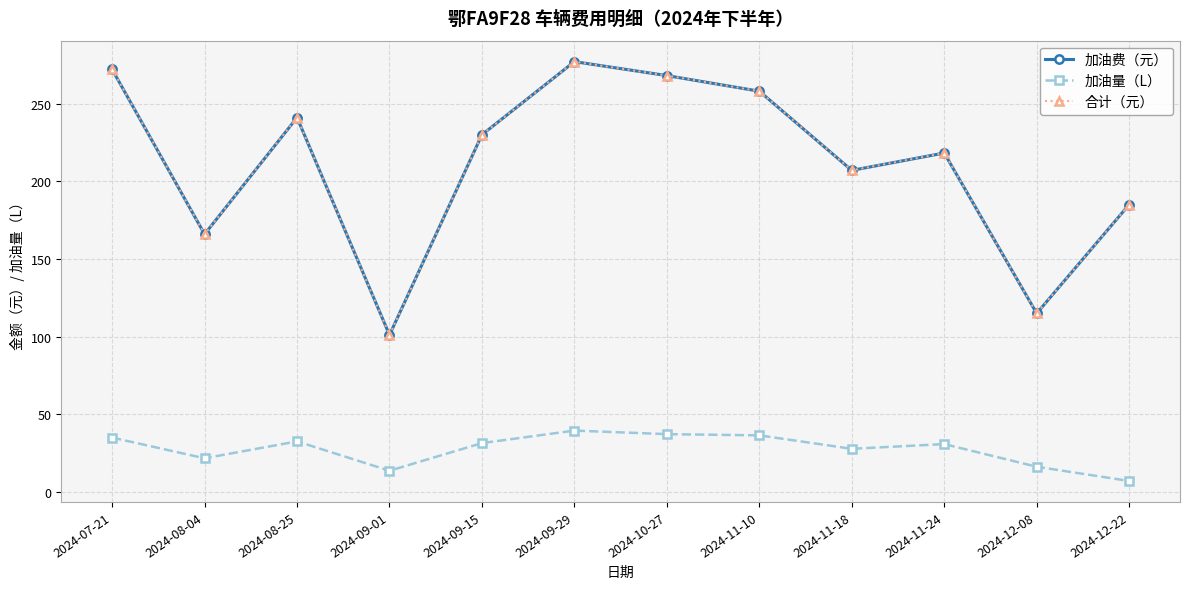

Does the chart have visible grid lines?

Yes